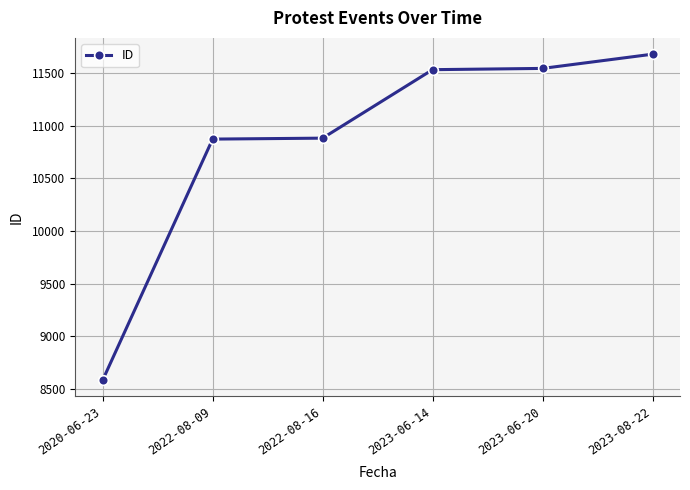

Which has a higher value, 2023-08-22 or 2023-06-14?

2023-08-22